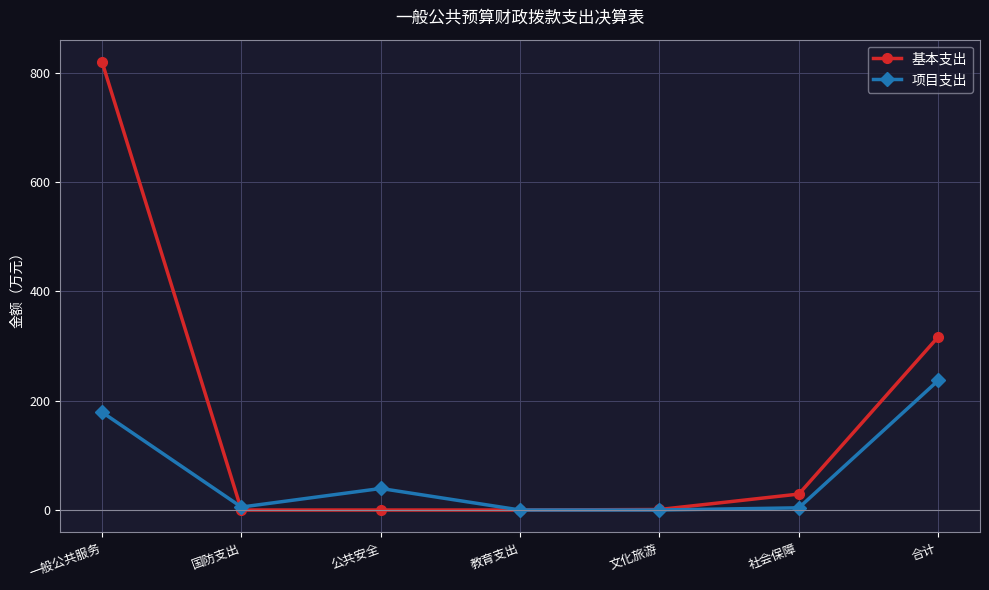

How many values in the 项目支出 series exceed 5?

4